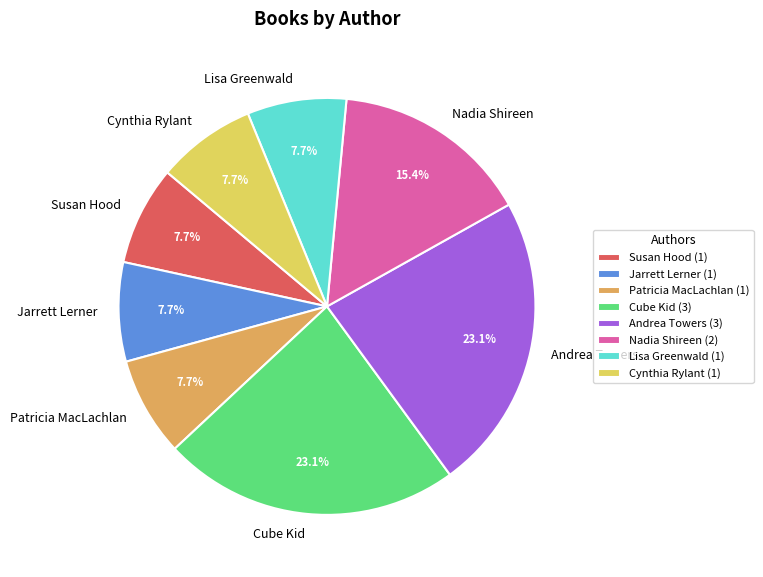

Does any single category account for the majority?

No